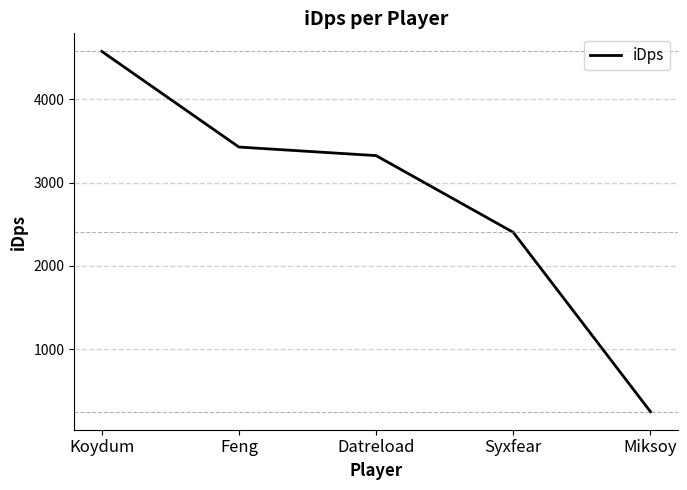

What is the greatest value displayed?

4577.8